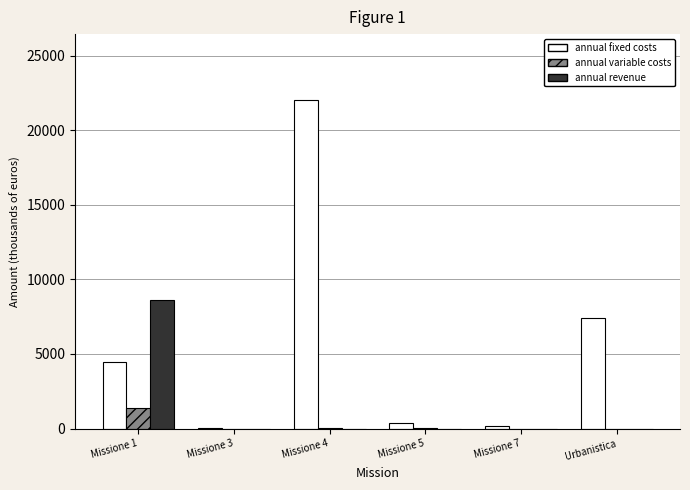

Which series has the widest spread of values?

annual fixed costs